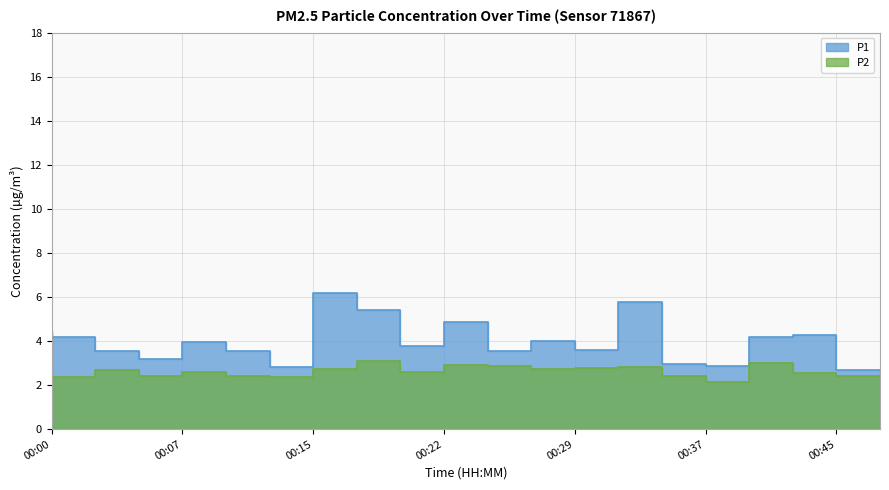

What are all the series names shown in the legend?

P1, P2